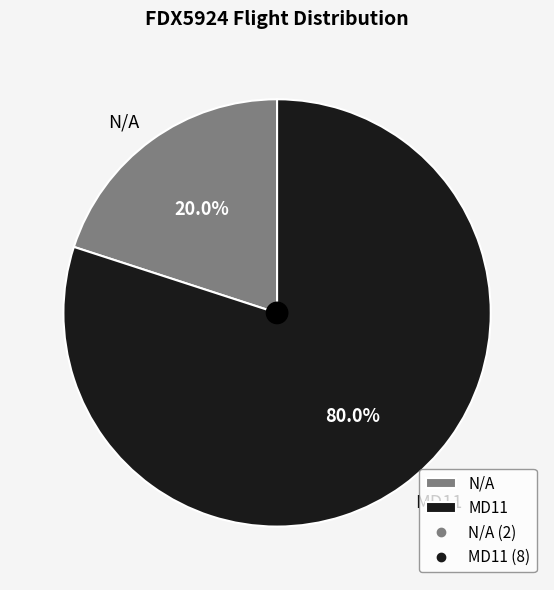

Do N/A and MD11 together represent more than half of the pie?

Yes